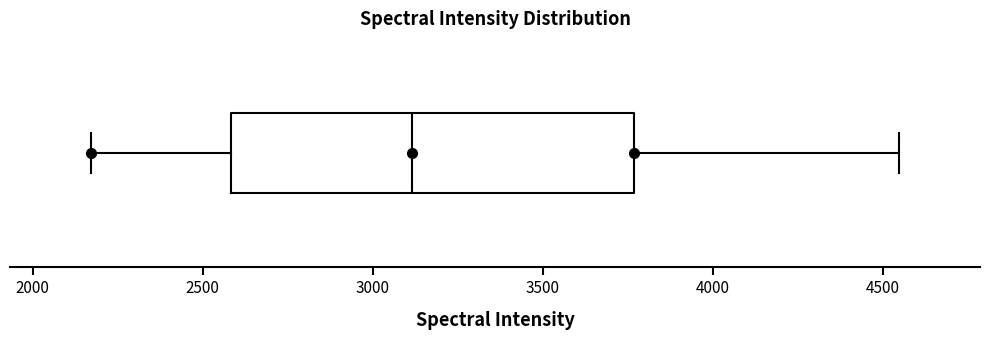

Transcribe this box plot: give where the median line is, the range the box spans, and where the two whiskers end, as read against the x-axis. The values are not printed on the chart, so give them approximately, as read against the axis.

median 3100, box 2600 to 3750, whiskers 2150 to 4550